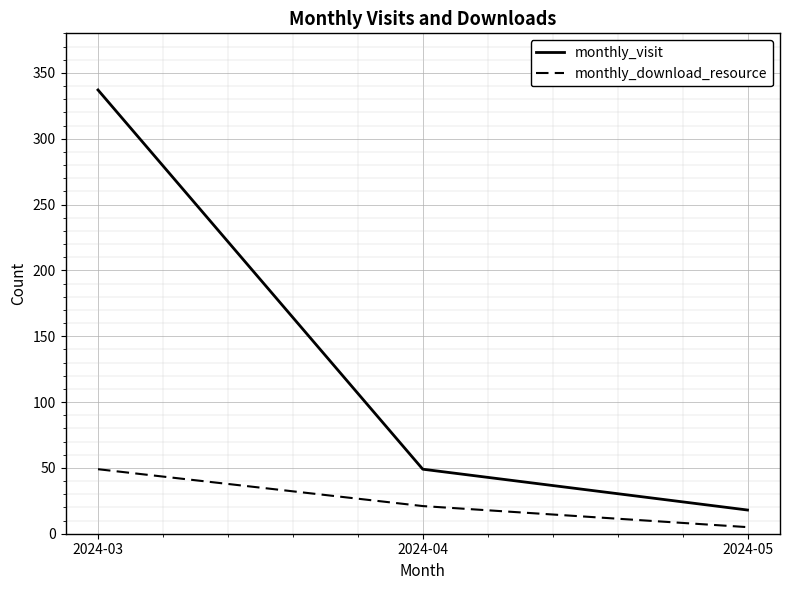

Count the number of categories in the chart.

3